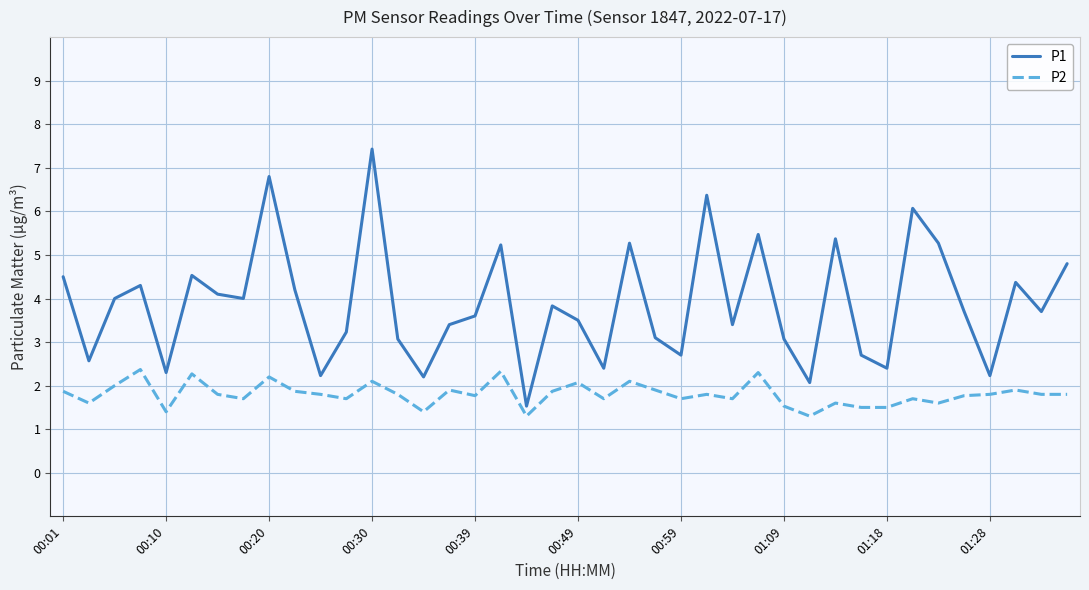

Which series has the largest total across all categories?

P1